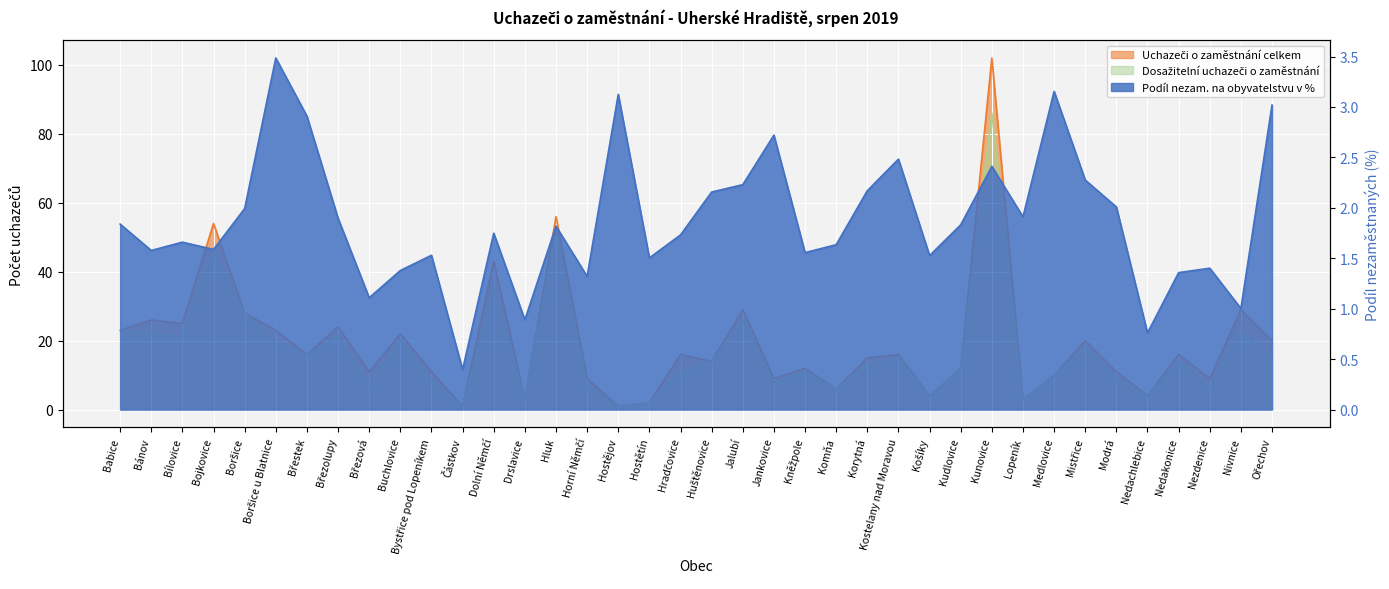

What is the label of the 20th point from the left?

Huštěnovice